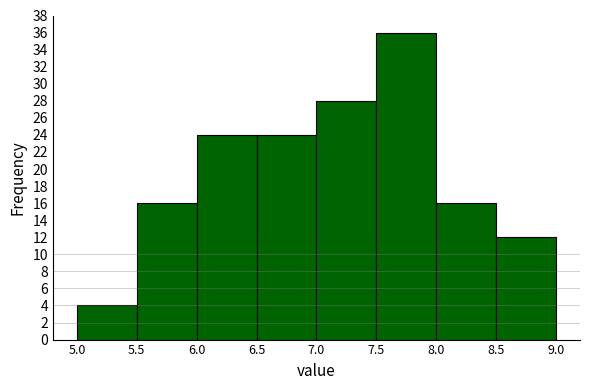

Which range on the x-axis has the tallest bar?

7.5 to 8.0